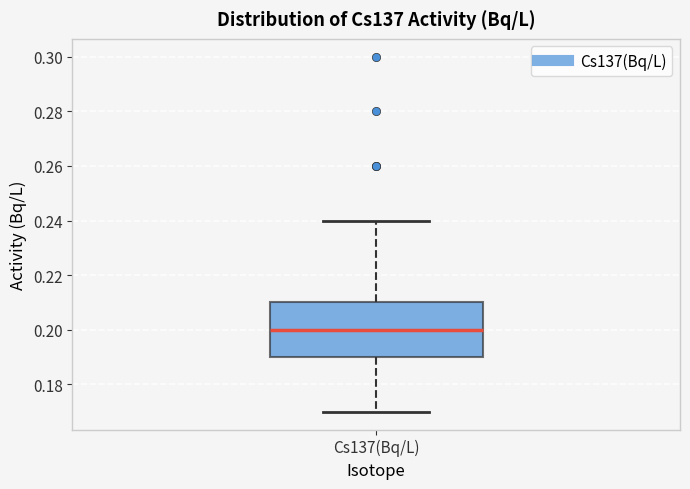

Transcribe this box plot: give where the median line is, the range the box spans, and where the two whiskers end, as read against the y-axis. The values are not printed on the chart, so give them approximately, as read against the axis.

median 0.20, box 0.19 to 0.21, whiskers 0.17 to 0.24